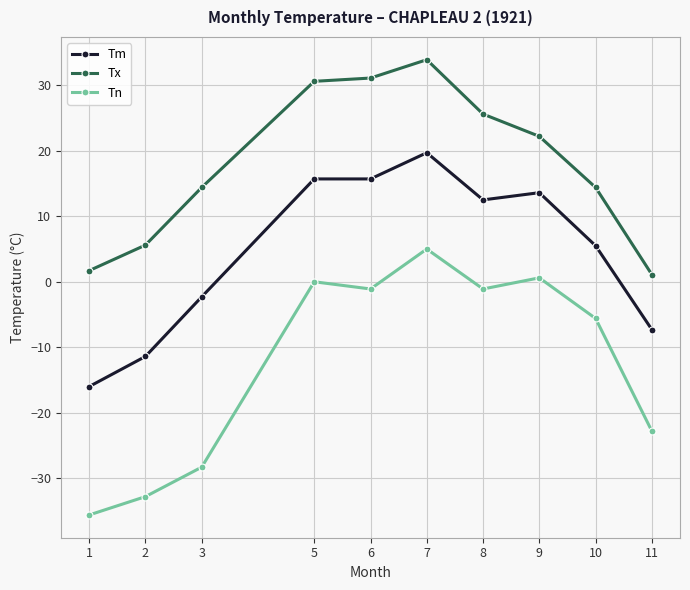

Reading left to right, transcribe all the data shown in this chart.

Tm: 1=-16.0	2=-11.4	3=-2.3	5=15.7	6=15.7	7=19.7	8=12.5	9=13.6	10=5.5	11=-7.3
Tx: 1=1.7	2=5.6	3=14.4	5=30.6	6=31.1	7=33.9	8=25.6	9=22.2	10=14.4	11=1.1
Tn: 1=-35.6	2=-32.8	3=-28.3	5=0.0	6=-1.1	7=5.0	8=-1.1	9=0.6	10=-5.6	11=-22.8